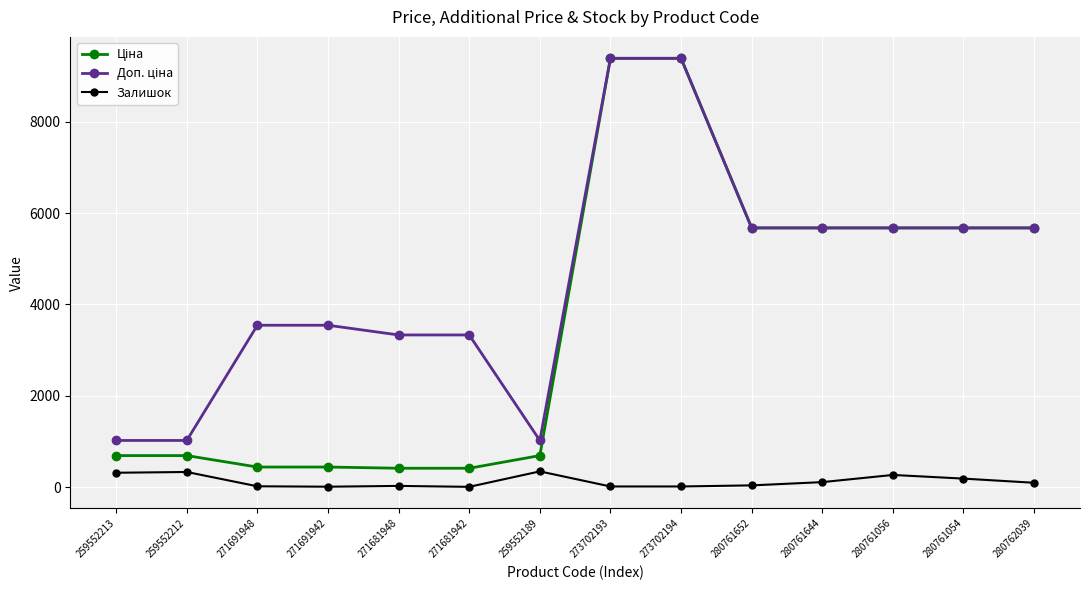

What is the maximum value for Залишок?

348.0